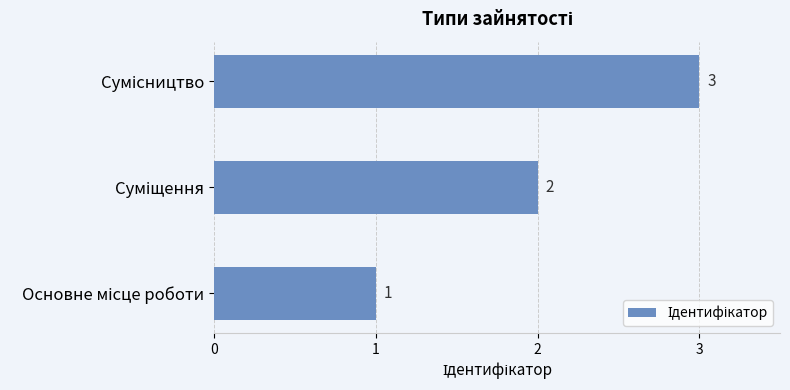

What is the maximum value shown in the chart?

3